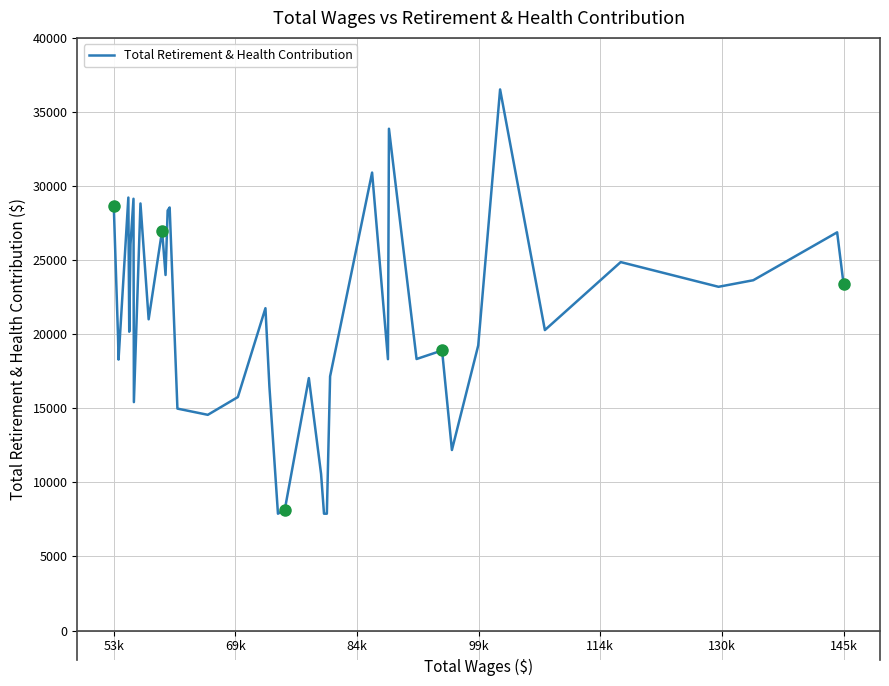

What is the maximum value shown in the chart?

36519